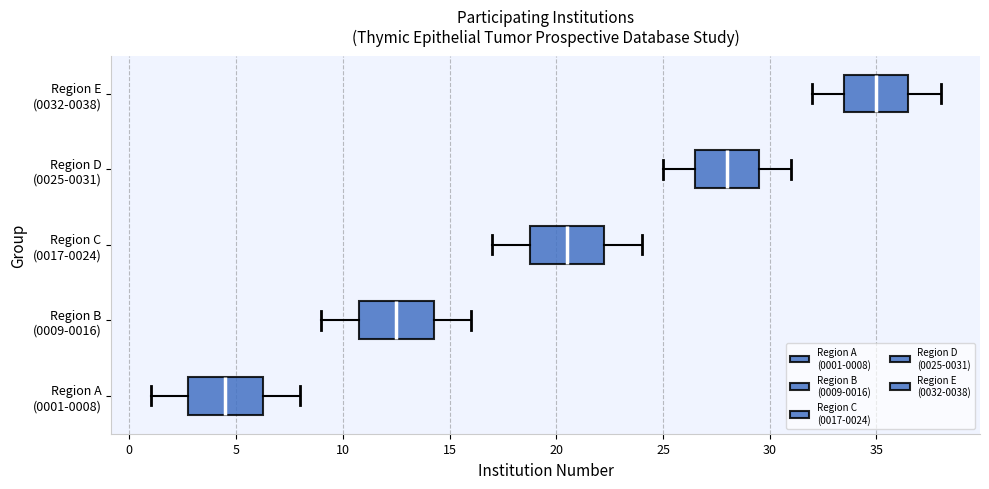

Reading bottom to top, transcribe this box plot: for each box, give where its median line is, the range the box spans, and where its two whiskers end, as read against the x-axis. The values are not printed on the chart, so give them approximately, as read against the axis.

Region A (0001-0008): median 4.5, box 3.0 to 6.5, whiskers 1.0 to 8.0
Region B (0009-0016): median 12.5, box 11.0 to 14.5, whiskers 9.0 to 16.0
Region C (0017-0024): median 20.5, box 19.0 to 22.5, whiskers 17.0 to 24.0
Region D (0025-0031): median 28.0, box 26.5 to 29.5, whiskers 25.0 to 31.0
Region E (0032-0038): median 35.0, box 33.5 to 36.5, whiskers 32.0 to 38.0